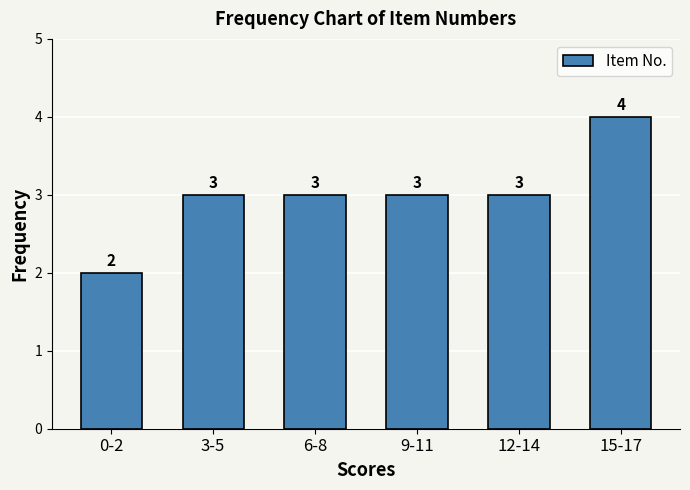

Reading left to right, list all the values displayed in this chart.

0-2=2	3-5=3	6-8=3	9-11=3	12-14=3	15-17=4